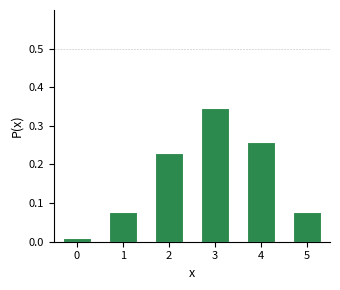

What is the change in value from 1 to 2?

+0.2